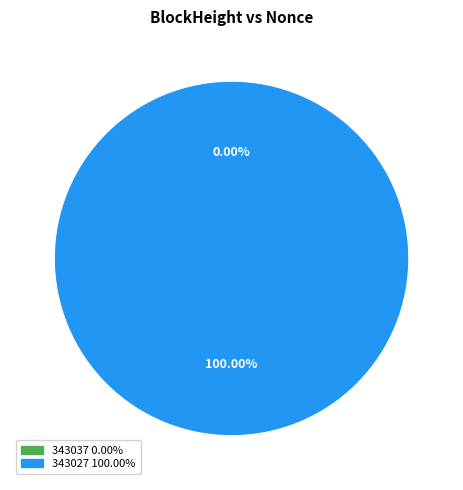

Between 343027 and 343037, which is larger?

343027